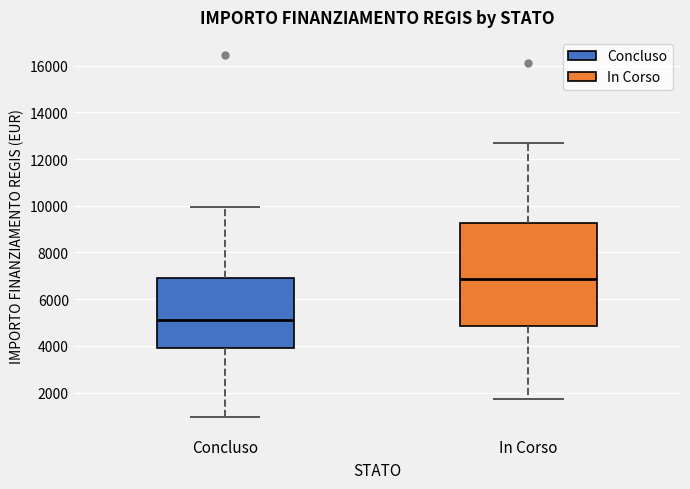

Which box is the tallest, from its lower edge to its upper edge?

In Corso